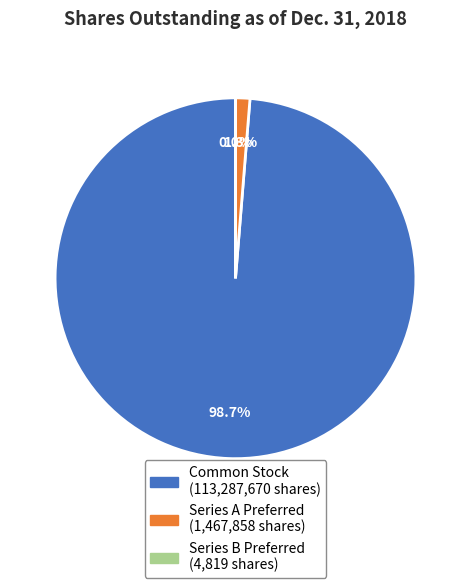

Is there a majority slice in this chart?

Yes